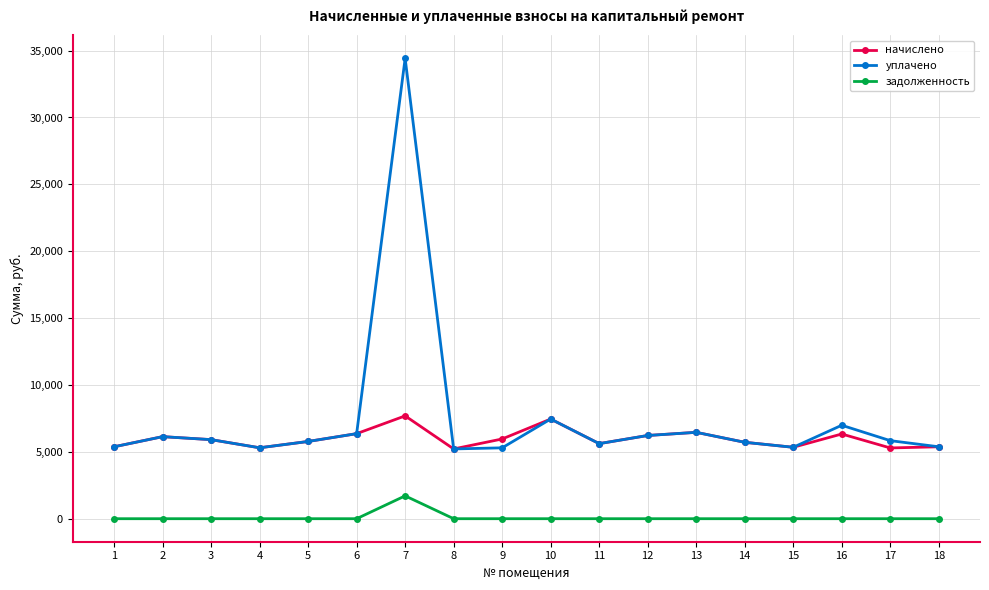

True or false: уплачено and задолженность intersect in this chart.

False